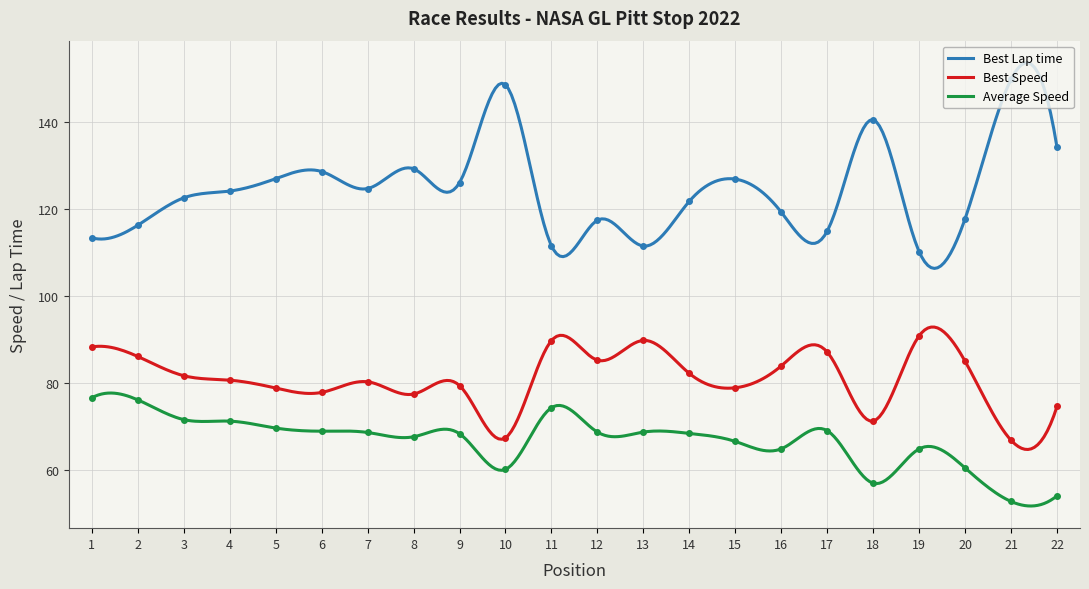

At which category does Best Speed reach its first local peak?

7